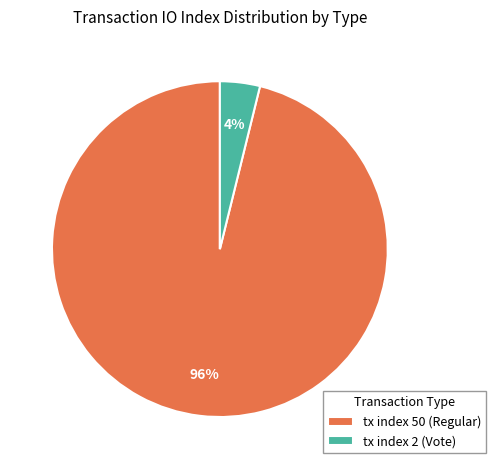

True or false: tx index 50 (Regular) accounts for 96% of the total.

True